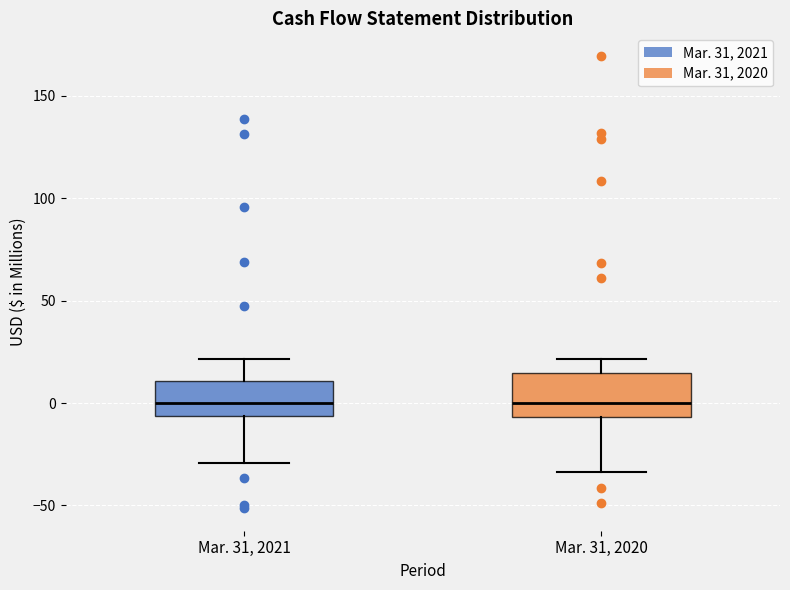

Where is the upper edge of the box for Mar. 31, 2021 on the y-axis? The values are not printed on the chart, so give them approximately, as read against the axis.

10